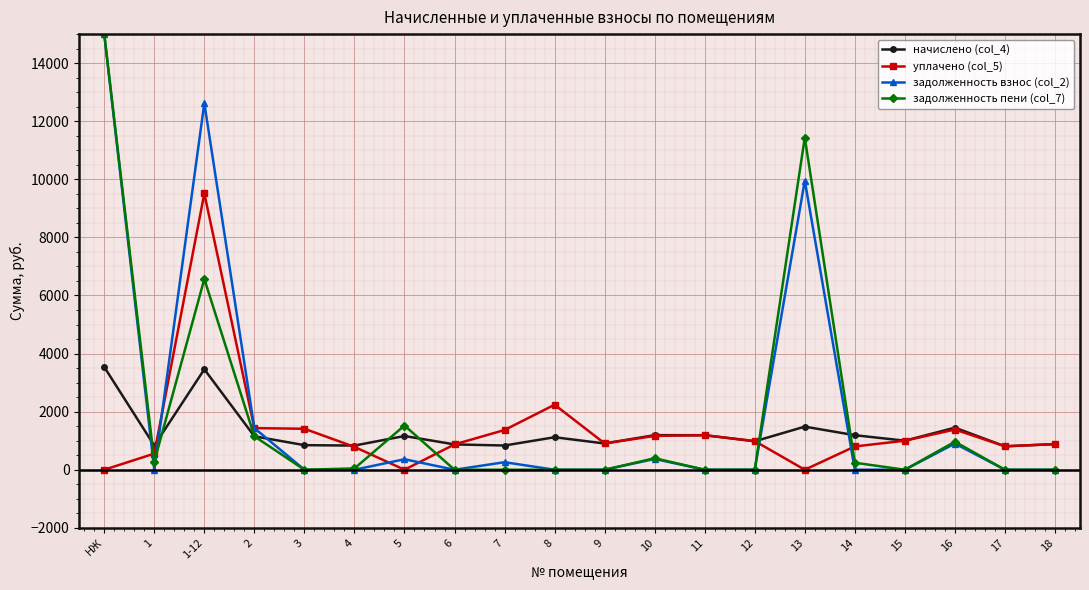

What is the difference between the highest and lowest values at 8?

2239.0